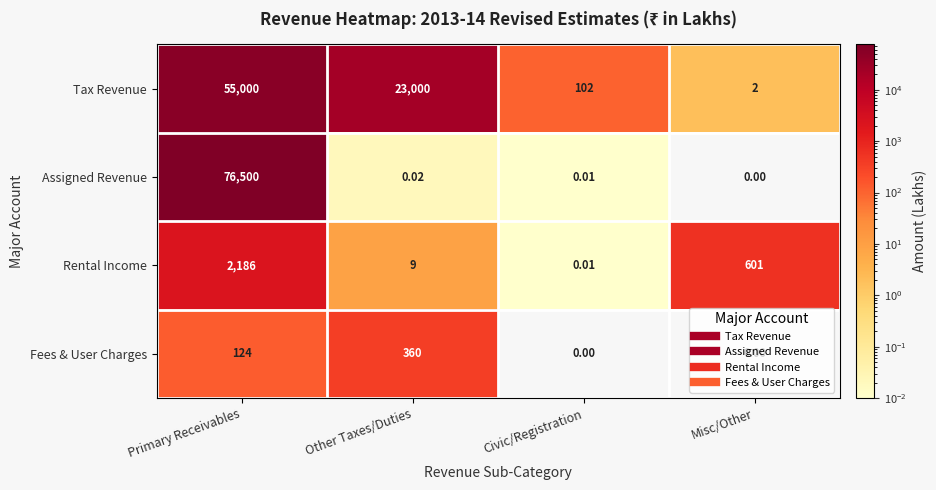

At which label is Tax Revenue closest to 27501?

Other Taxes/Duties